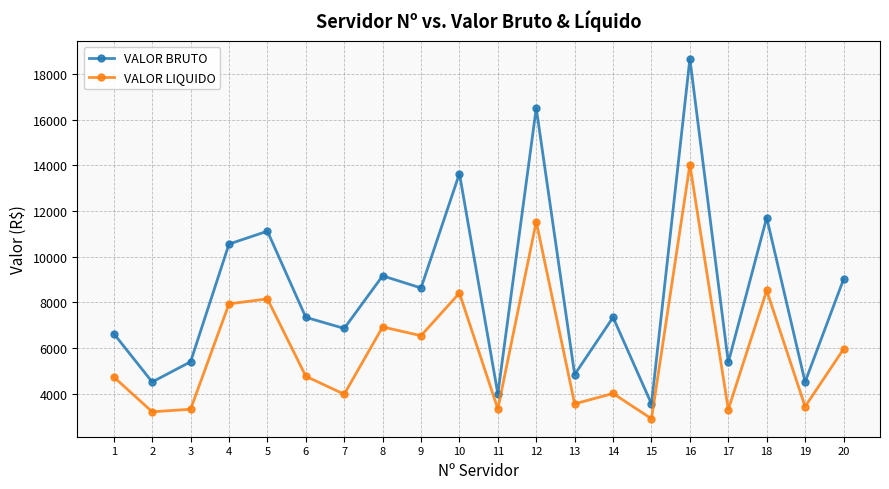

Where does the VALOR LIQUIDO series first go above 4762?

4